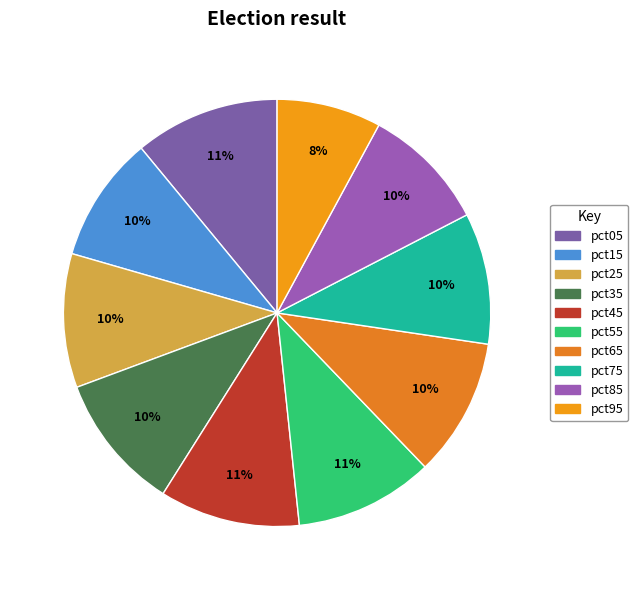

To the nearest percent, what is the difference between the pct15 and pct05 slice percentages?

1%